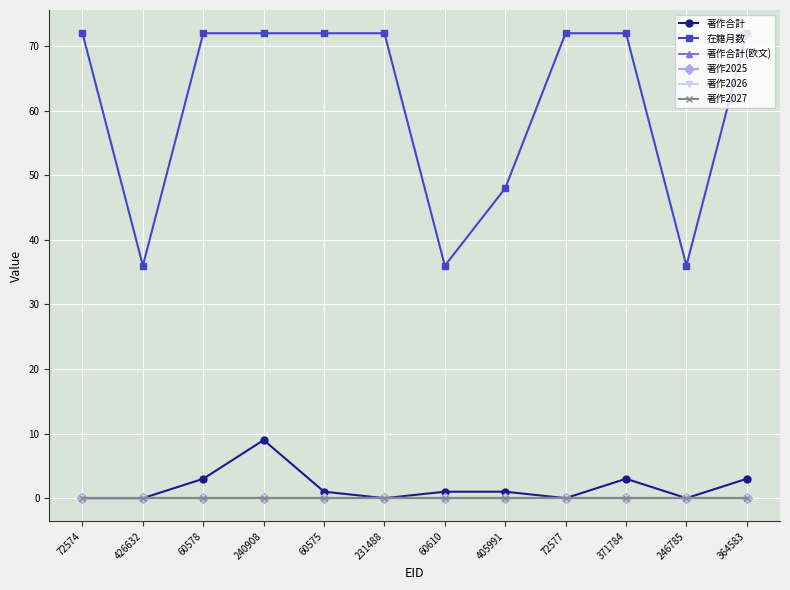

Is this an area chart (filled region under the line)?

No